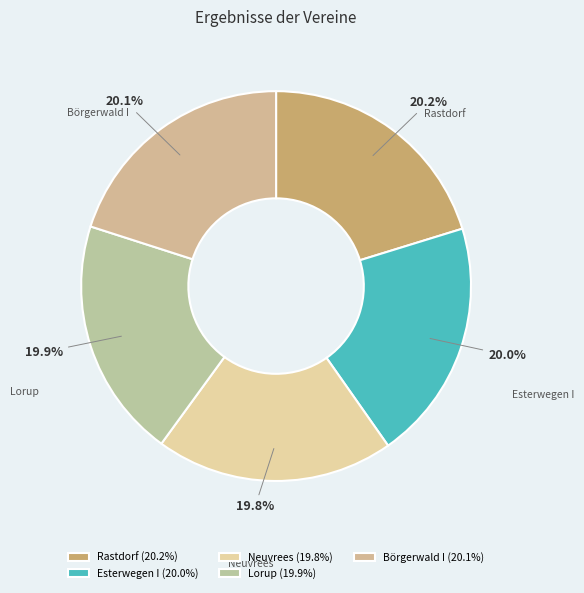

Is Lorup the majority of the pie?

No